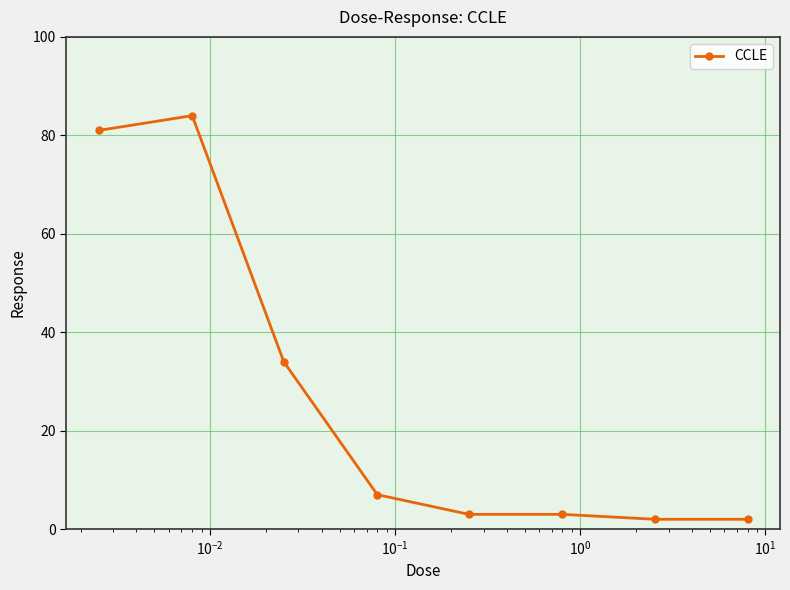

What is the value of the 1st point from the left?

81